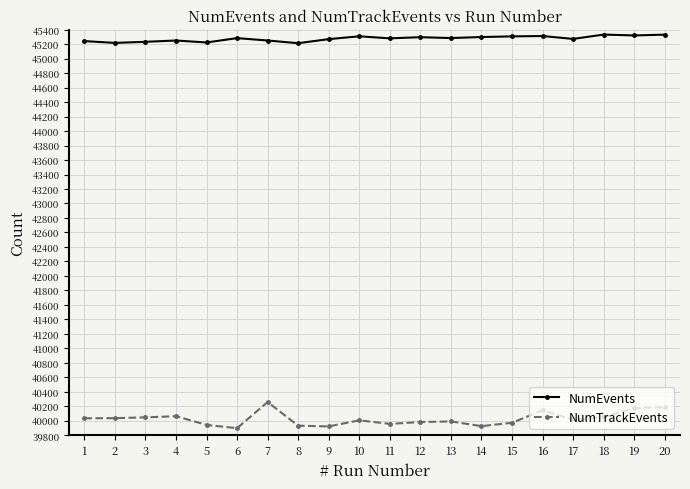

True or false: NumEvents has a value of 62545 at 1.

False